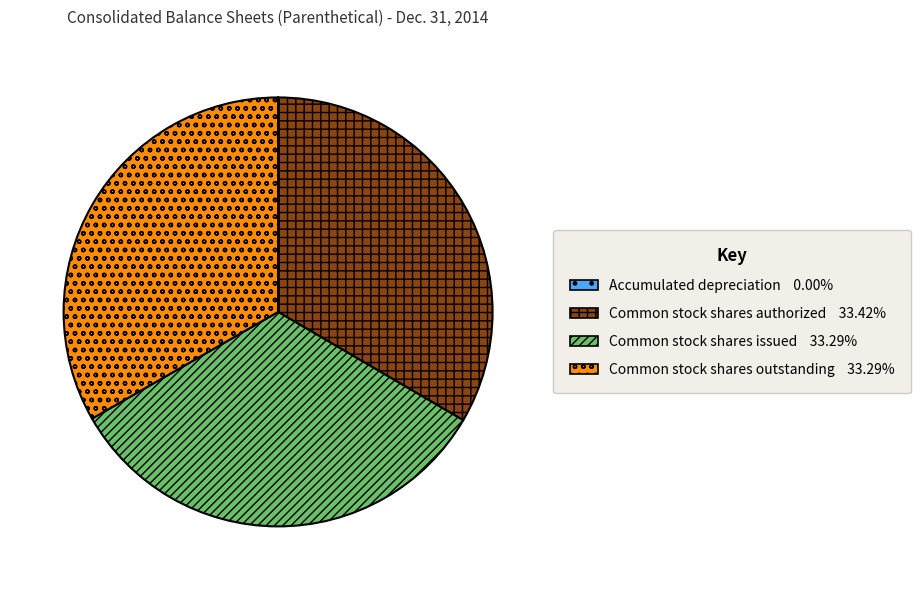

Is Common stock shares issued the majority of the pie?

No